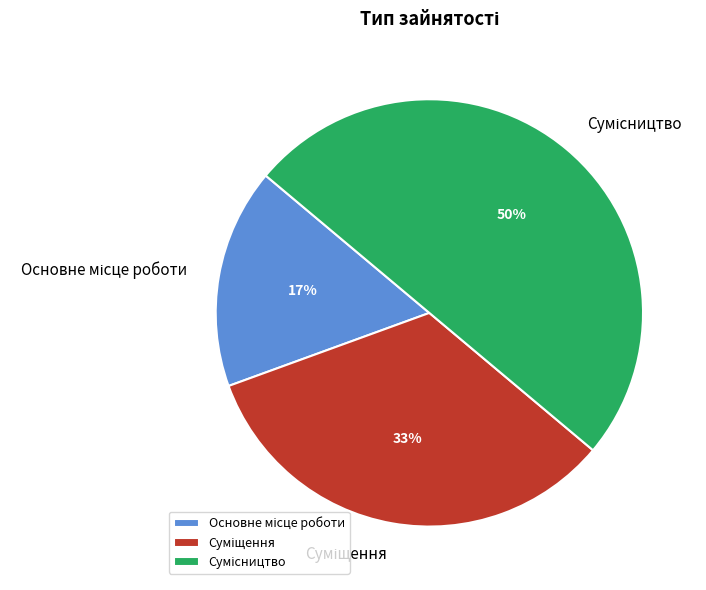

To the nearest percent, what is the average slice percentage?

33%